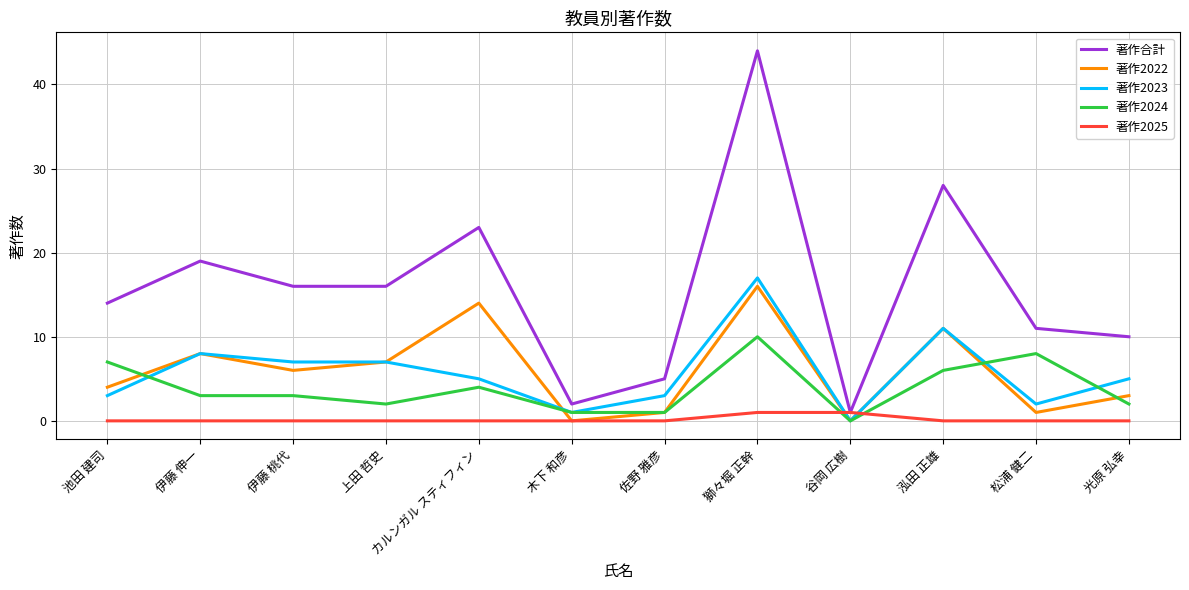

Is the value of 著作2025 at 松浦 健二 greater than the value of 著作合計 at 上田 哲史?

No